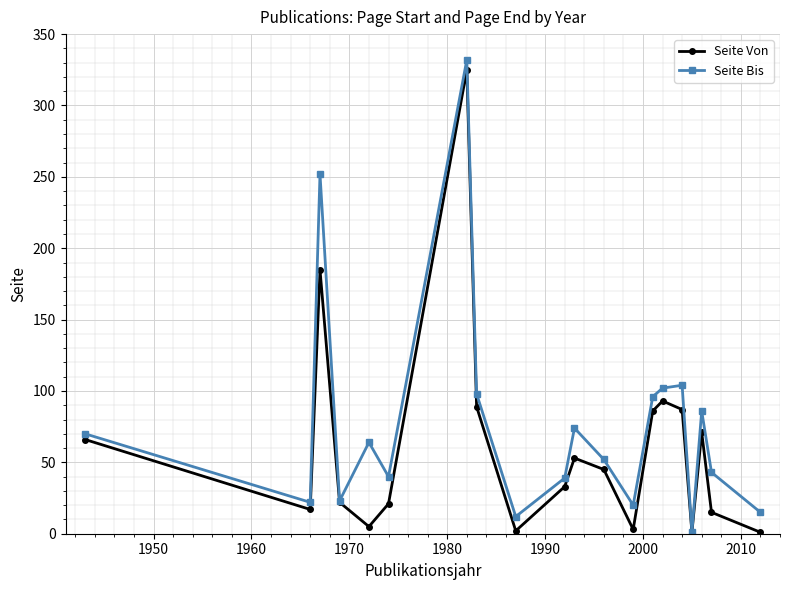

What is the value of the Seite Bis point at the 17th from the left?

1